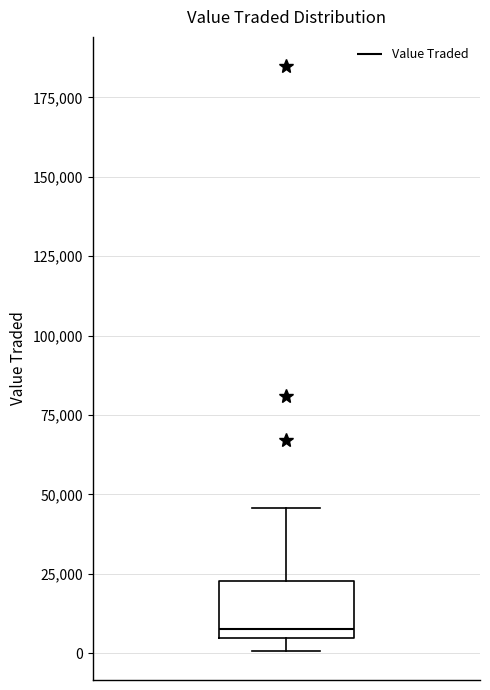

Where does the upper whisker of the box end on the y-axis? The values are not printed on the chart, so give them approximately, as read against the axis.

45000